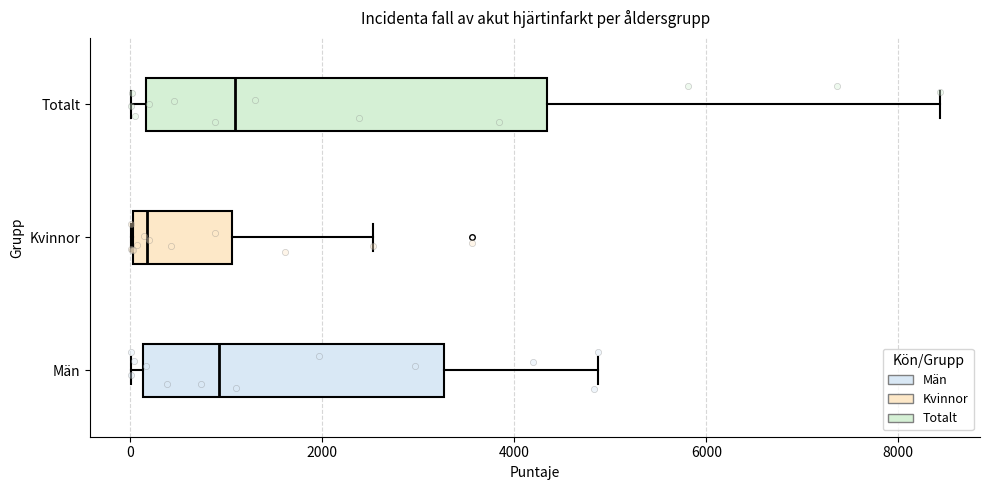

Comparing the boxes themselves (not the whiskers), which one is the widest?

Totalt